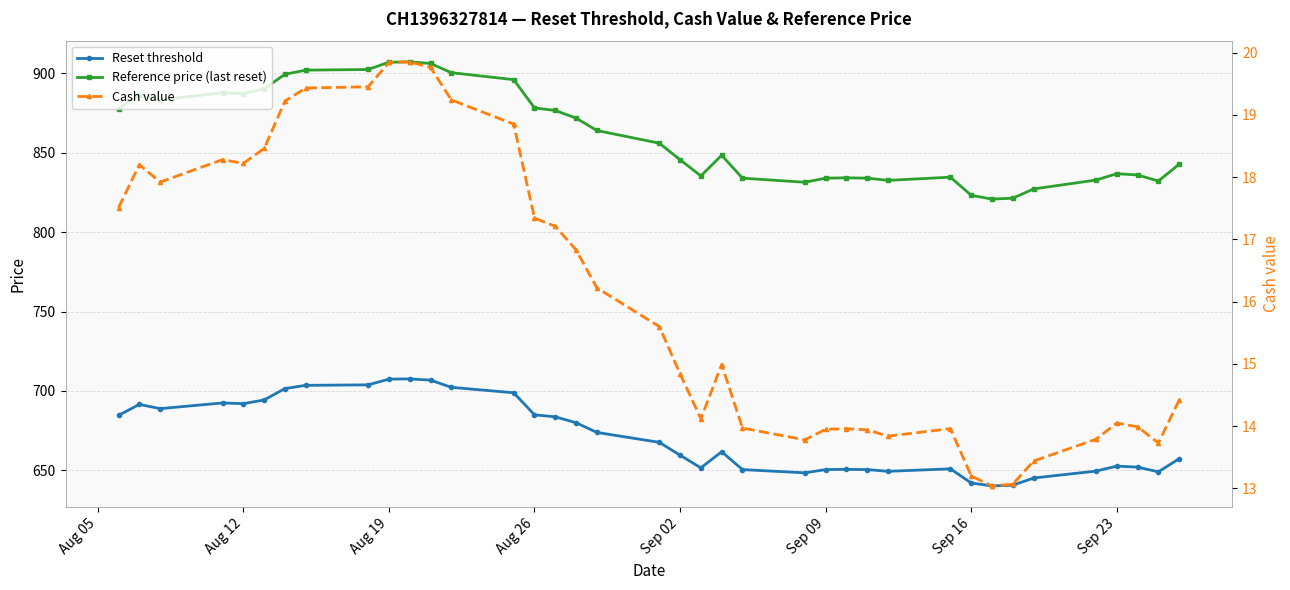

Which series has the largest total across all categories?

Reference price (last reset)